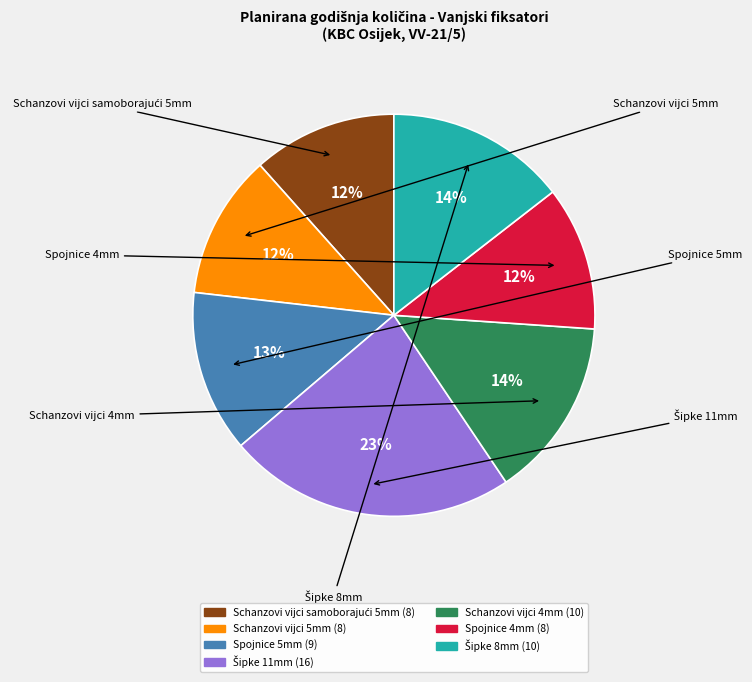

To the nearest percent, what is the average slice percentage?

14%